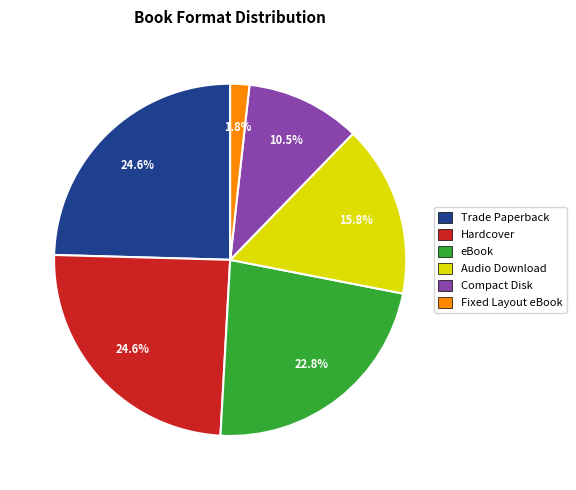

The eBook slice represents 11% of the pie. True or false?

False